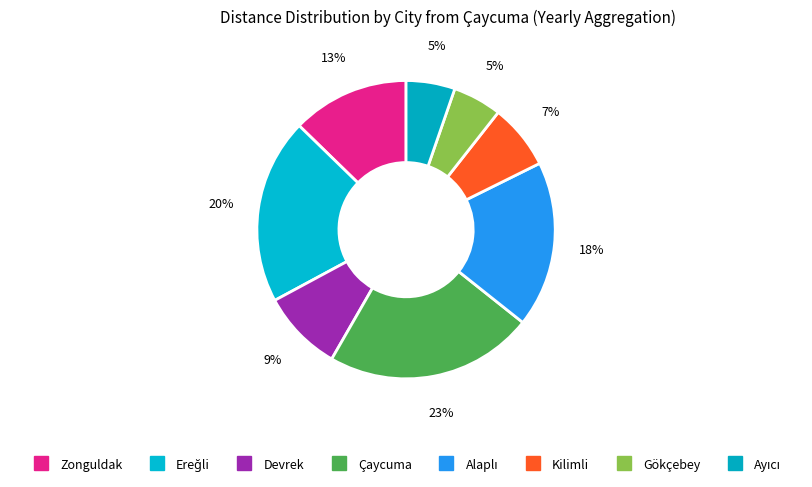

Is it true that Kilimli is 7% of the pie?

True